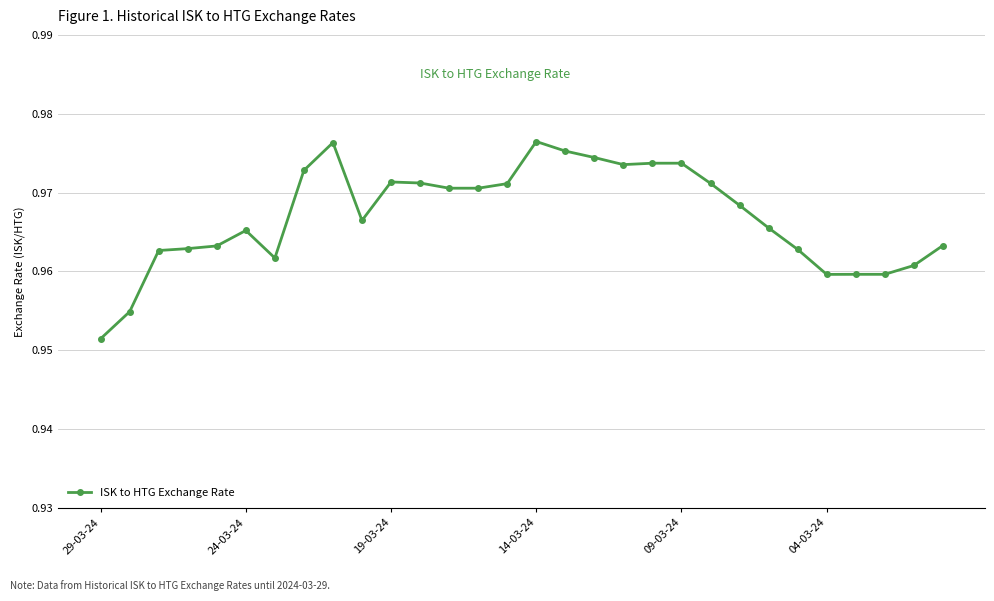

What is the sum of all values?

29.0